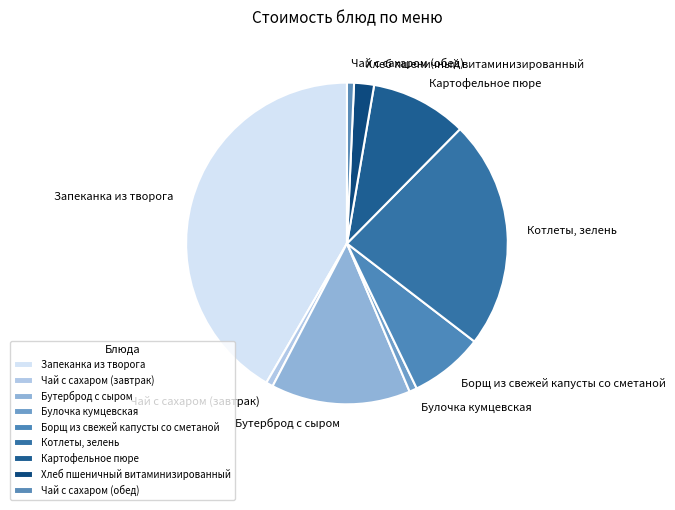

Is the sum of Хлеб пшеничный витаминизированный and Картофельное пюре greater than half?

No